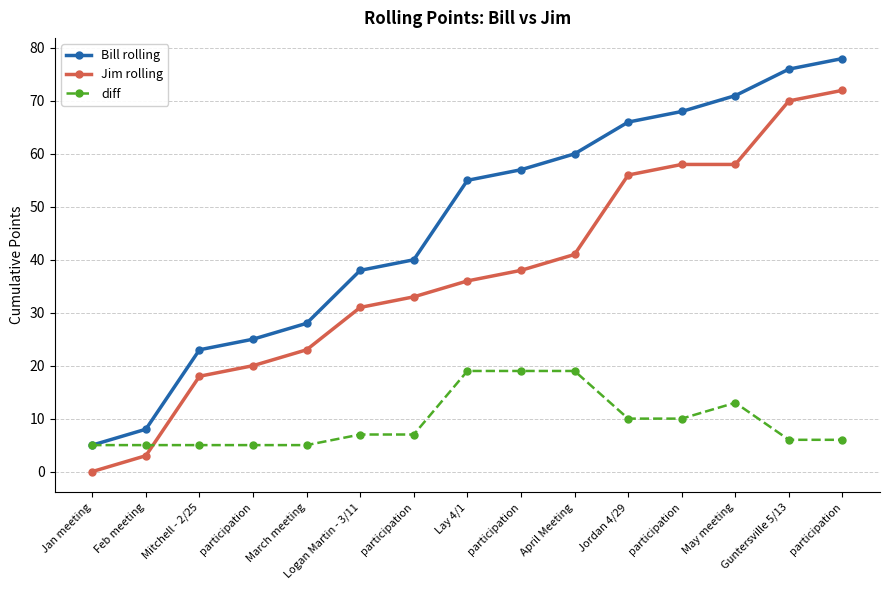

Where do Jim rolling and diff first cross each other?

Feb meeting and Mitchell - 2/25